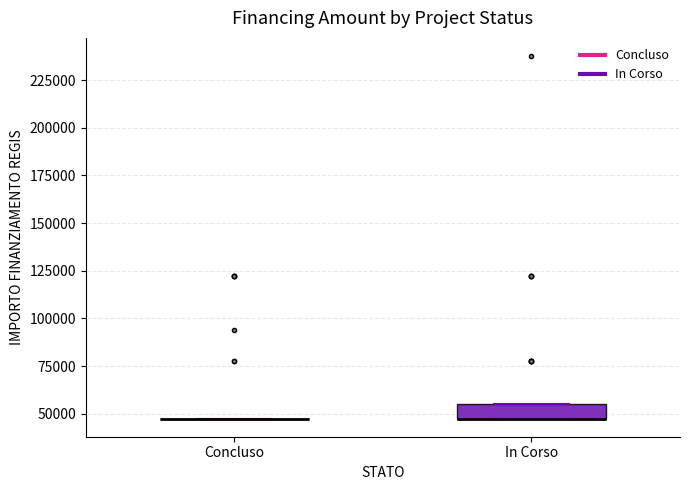

Reading left to right, transcribe this box plot: for each box, give where its median line is, the range the box spans, and where its two whiskers end, as read against the y-axis. The values are not printed on the chart, so give them approximately, as read against the axis.

Concluso: box collapsed to a line at 45000, whiskers 45000 to 45000
In Corso: median 45000 (drawn on the box's lower edge), box 45000 to 55000, whiskers 45000 to 55000